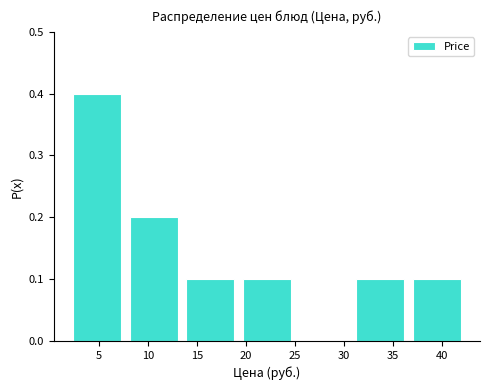

Reading left to right, transcribe this chart: for each bar, give the range it covers on the x-axis and its height. Neither the bar edges nor the heights are printed on the chart, so give them approximately, as read against the axes.

2.0 to 7.5: 0.4
7.5 to 13.5: 0.2
13.5 to 19.0: 0.1
19.0 to 25.0: 0.1
25.0 to 31.0: 0
31.0 to 36.5: 0.1
36.5 to 42.5: 0.1